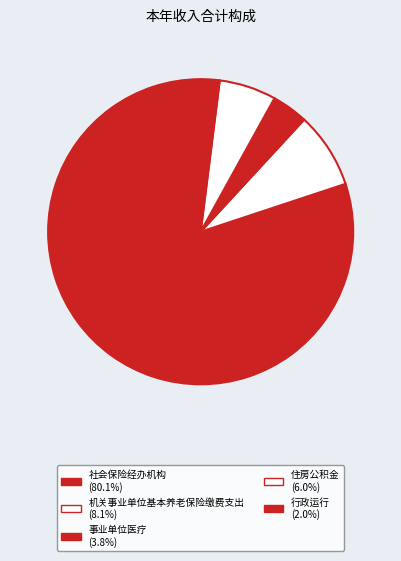

Which category has the biggest portion of the pie?

社会保险经办机构